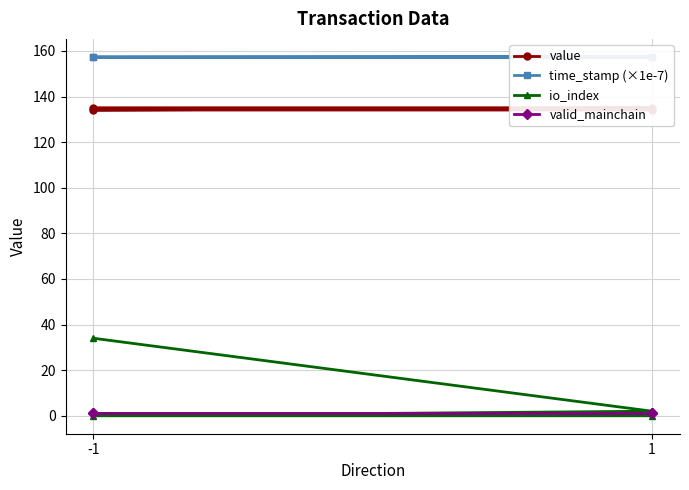

True or false: valid_mainchain and time_stamp (×1e-7) intersect in this chart.

False